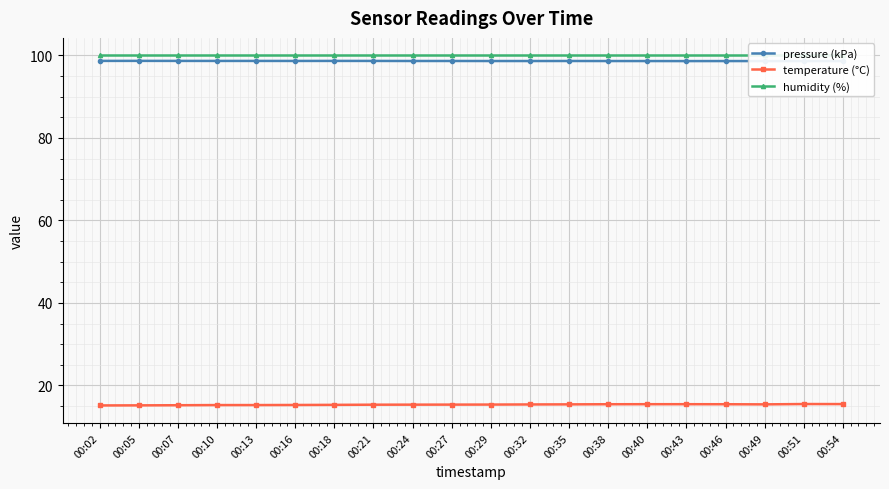

What is the sum of all temperature (°C) values?

307.1